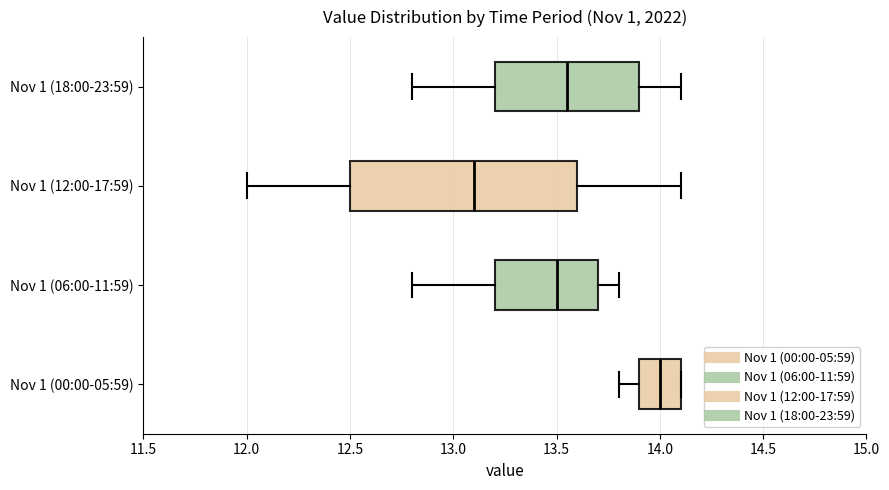

Which box has the furthest to the right median line?

Nov 1 (00:00-05:59)